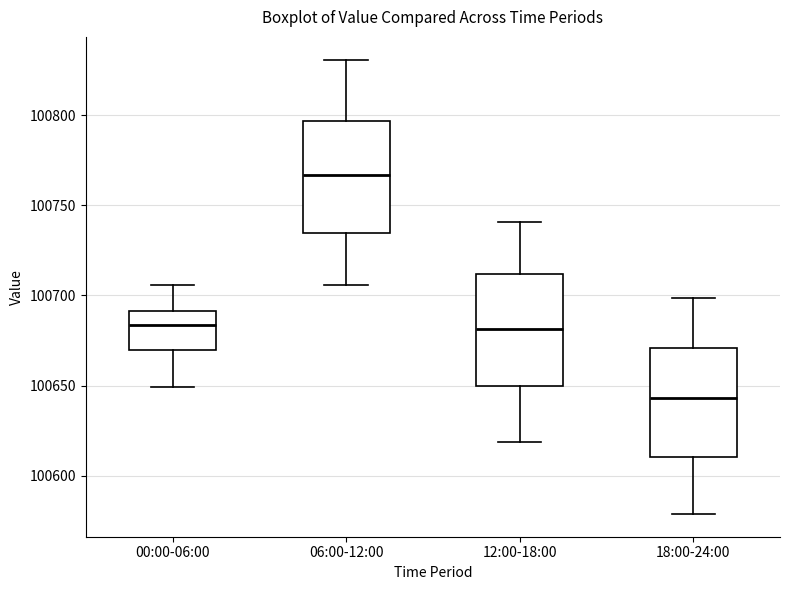

Where is the upper edge of the box for 12:00-18:00 on the y-axis? The values are not printed on the chart, so give them approximately, as read against the axis.

100710